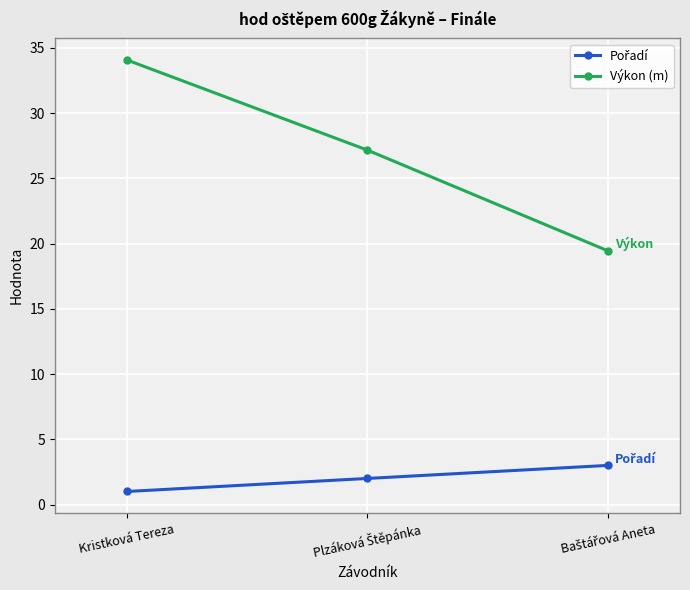

Does the chart display data point markers on the line(s)?

Yes